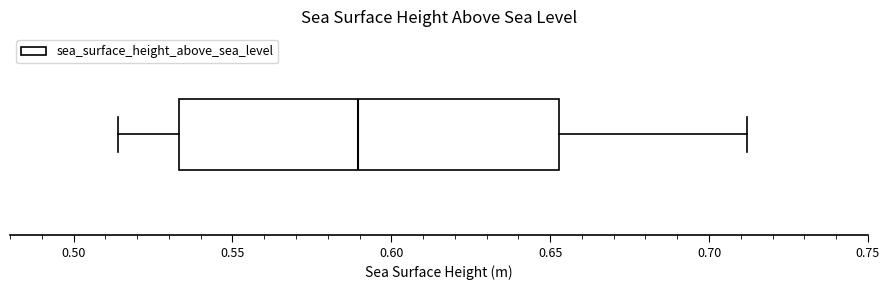

Where does the left whisker of the box end on the x-axis? The values are not printed on the chart, so give them approximately, as read against the axis.

0.515